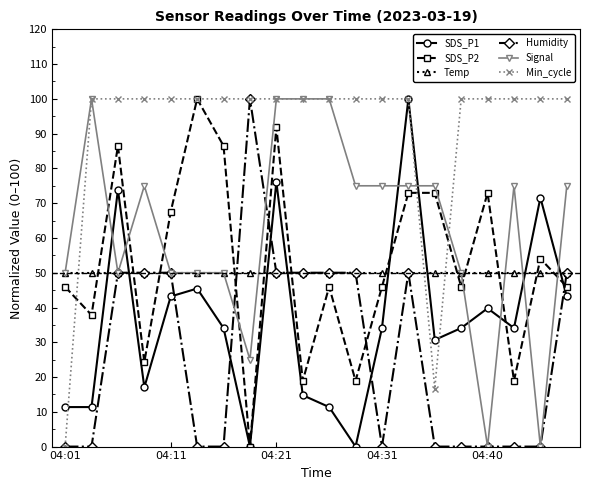

Count the number of data series in this chart.

6